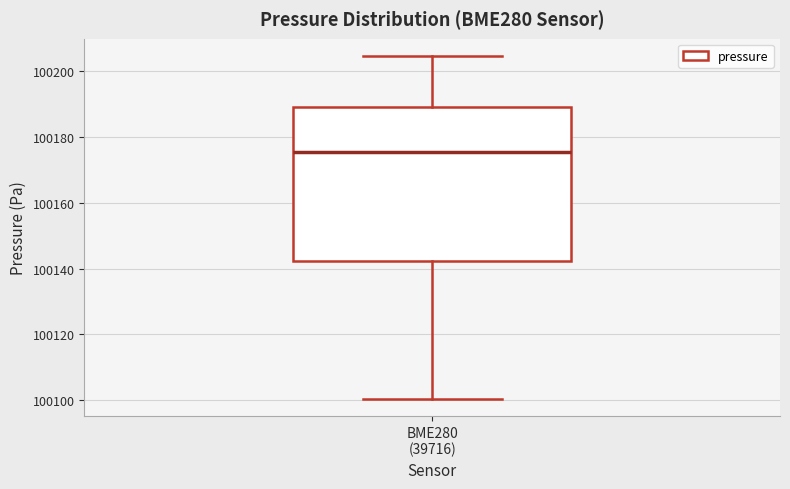

Transcribe this box plot: give where the median line is, the range the box spans, and where the two whiskers end, as read against the y-axis. The values are not printed on the chart, so give them approximately, as read against the axis.

median 100176, box 100142 to 100190, whiskers 100100 to 100204